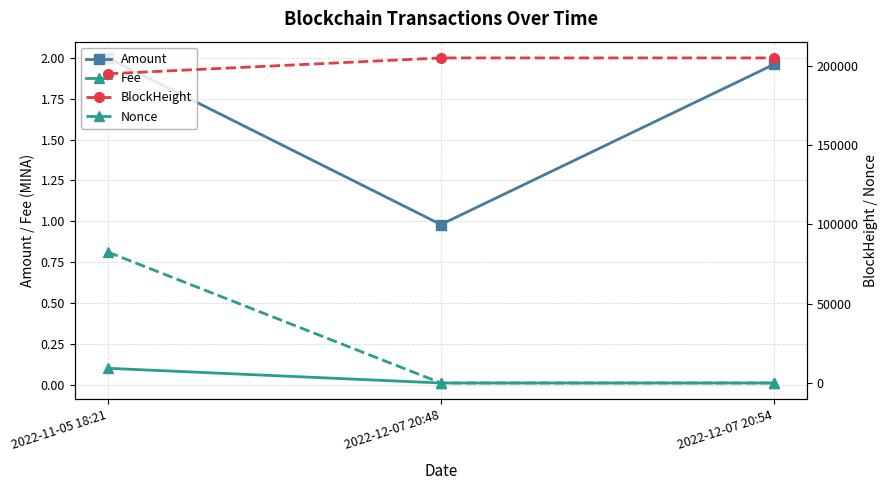

Which series changed the most between 2022-11-05 18:21 and 2022-12-07 20:48?

Nonce